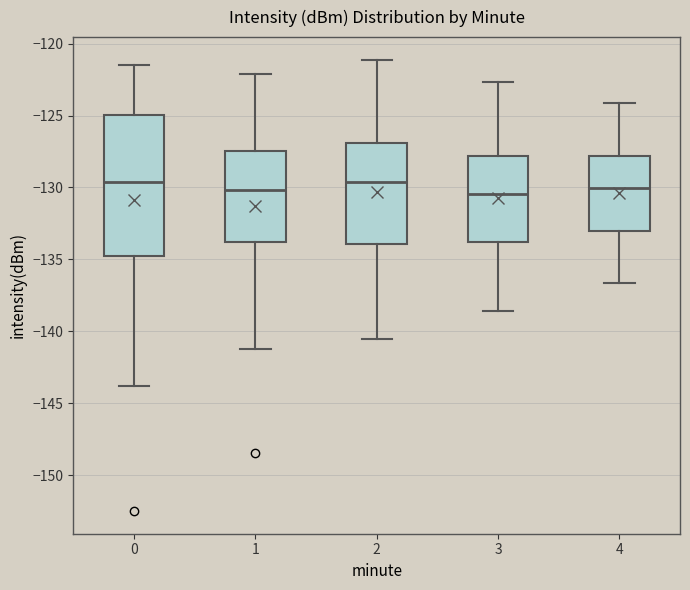

Reading left to right, read every box against the y-axis: the position of its median line, the range the box covers, and the ends of its whiskers. The values are not printed on the chart, so give them approximately, as read against the axis.

0: median -129.5, box -135.0 to -125.0, whiskers -144.0 to -121.5
1: median -130.0, box -134.0 to -127.5, whiskers -141.0 to -122.0
2: median -129.5, box -134.0 to -127.0, whiskers -140.5 to -121.0
3: median -130.5, box -134.0 to -128.0, whiskers -138.5 to -122.5
4: median -130.0, box -133.0 to -128.0, whiskers -136.5 to -124.0